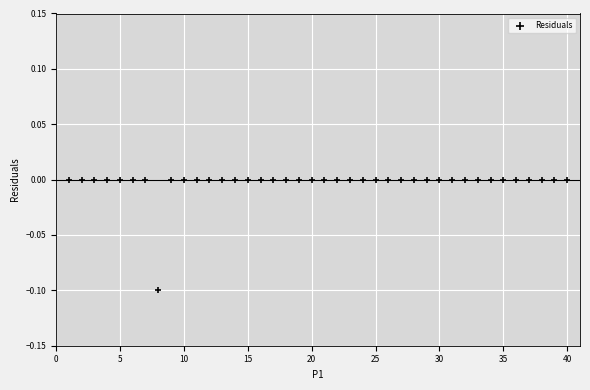

What is the range of X values (max minus min)?

39.0